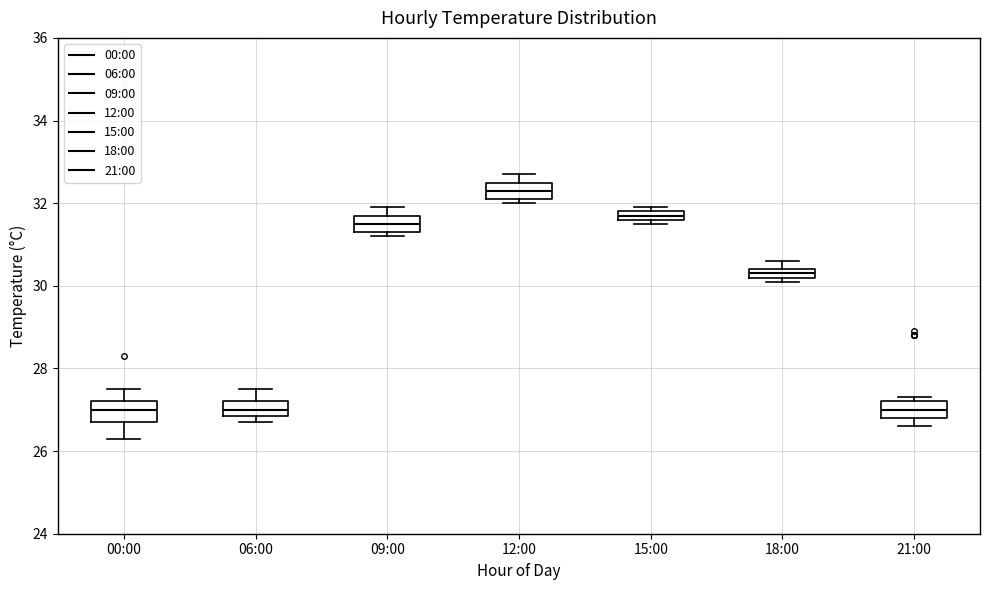

Which box's median line is the highest?

12:00